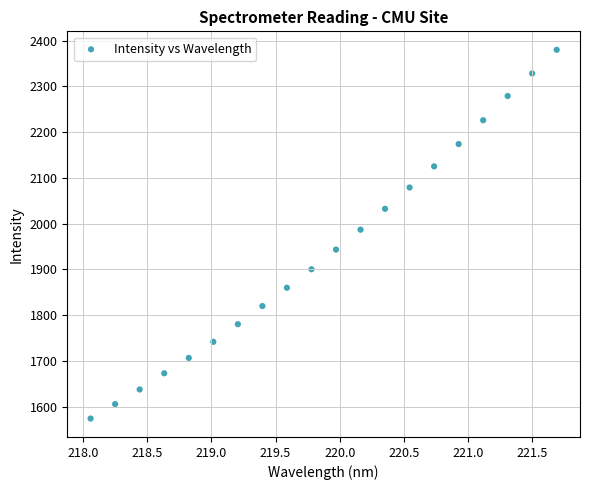

What Y value in the scatter plot is closest to 1977?

1986.9